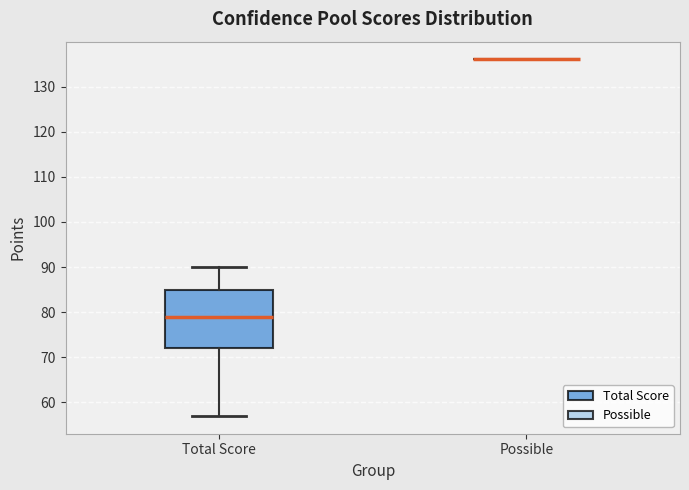

Reading left to right, transcribe this box plot: for each box, give where its median line is, the range the box spans, and where its two whiskers end, as read against the y-axis. The values are not printed on the chart, so give them approximately, as read against the axis.

Total Score: median 79, box 72 to 85, whiskers 57 to 90
Possible: box collapsed to a line at 136, whiskers 136 to 136